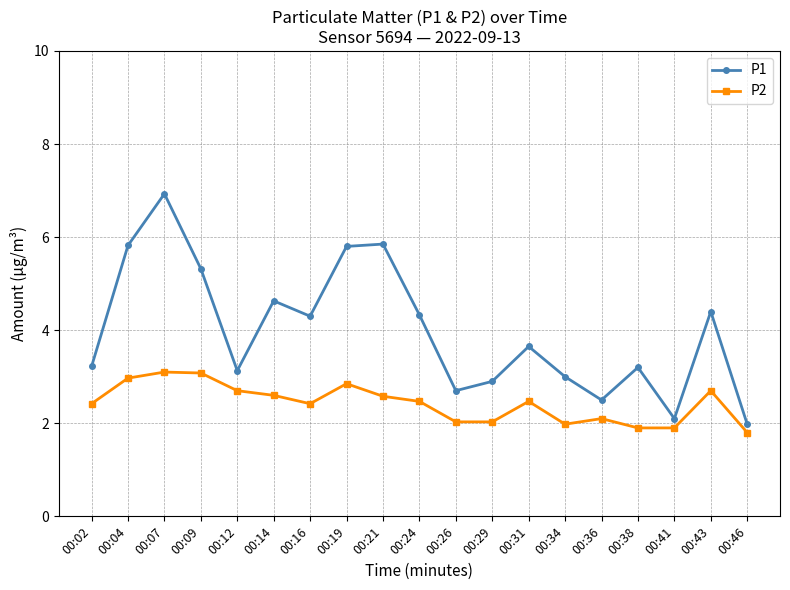

What is the value of the P1 point at the 3rd from the left?

6.9